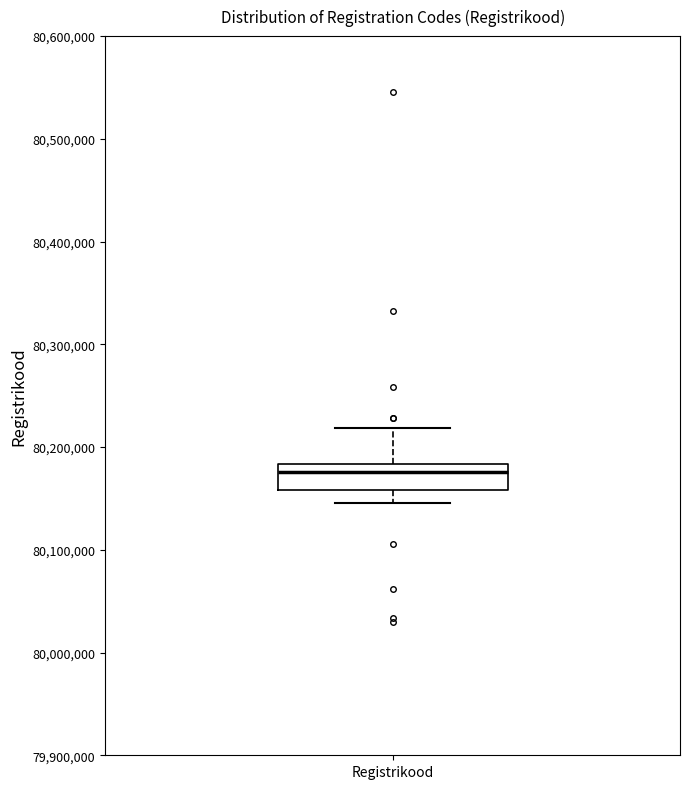

Where is the lower edge of the box for Registrikood on the y-axis? The values are not printed on the chart, so give them approximately, as read against the axis.

80160000